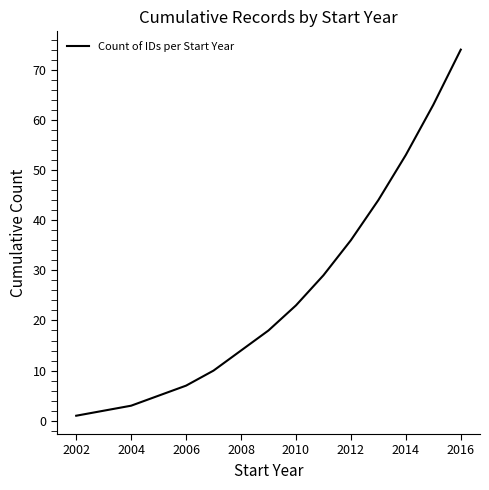

What is the maximum value shown in the chart?

74